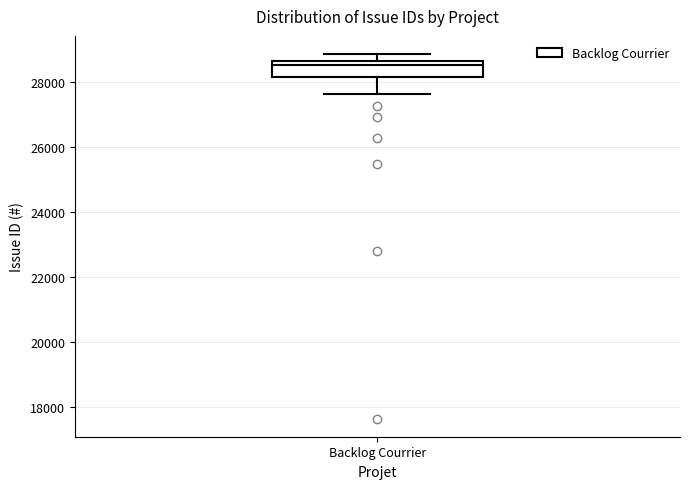

Where is the lower edge of the box for Backlog Courrier on the y-axis? The values are not printed on the chart, so give them approximately, as read against the axis.

28200